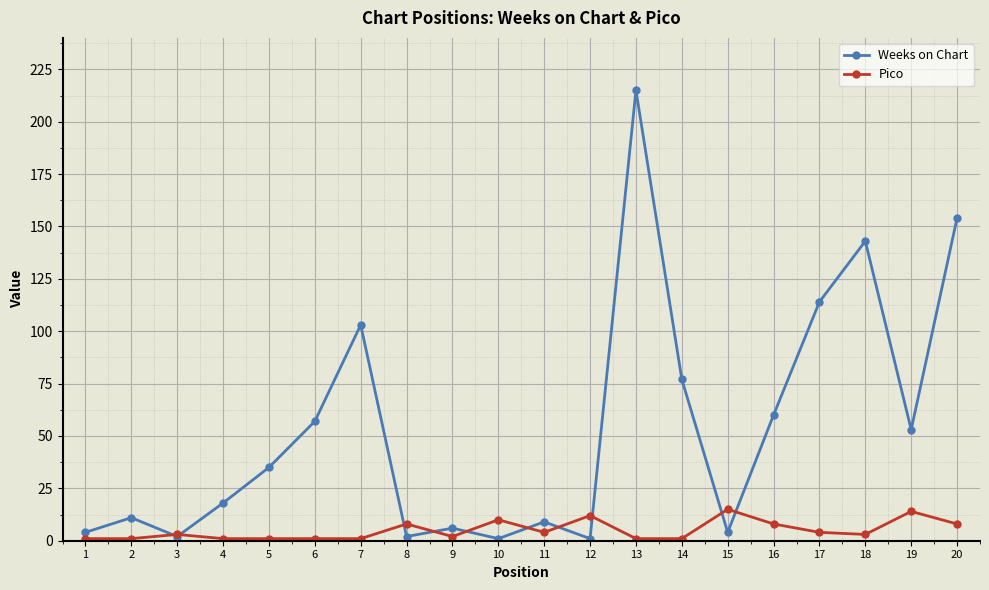

True or false: Pico has more than 1 points higher than both neighbors.

True